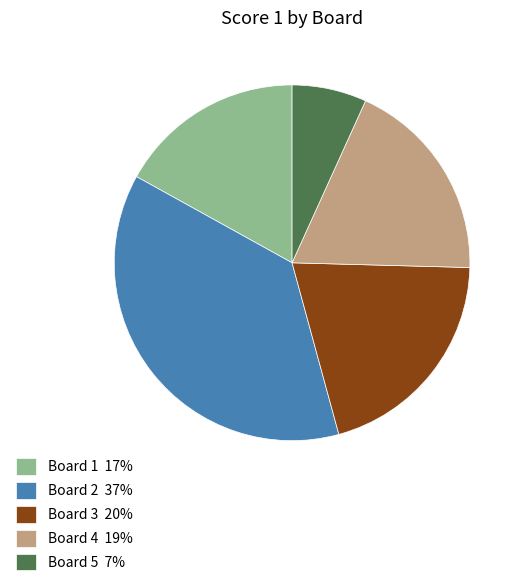

Is there any slice that represents more than half of the pie?

No